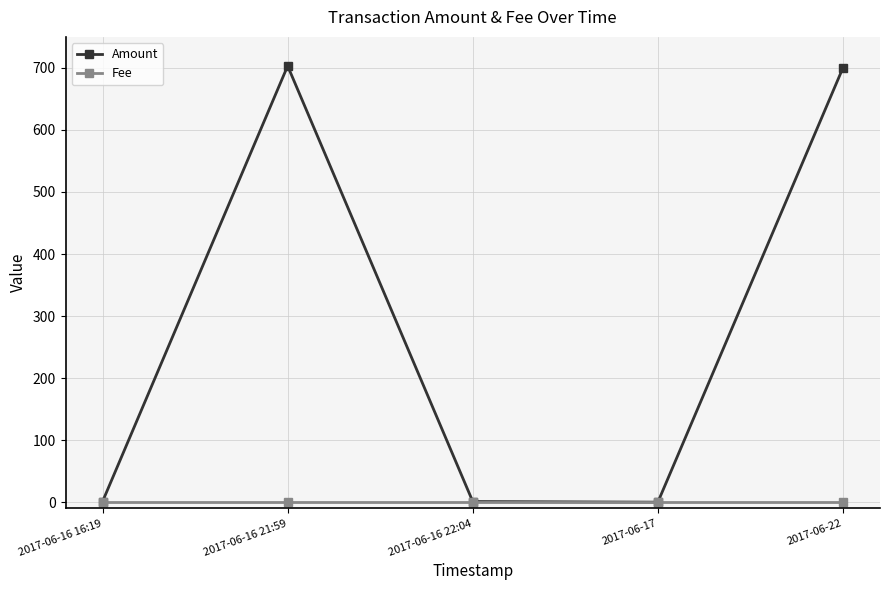

List the series in order of their peak value, highest first.

Amount, Fee